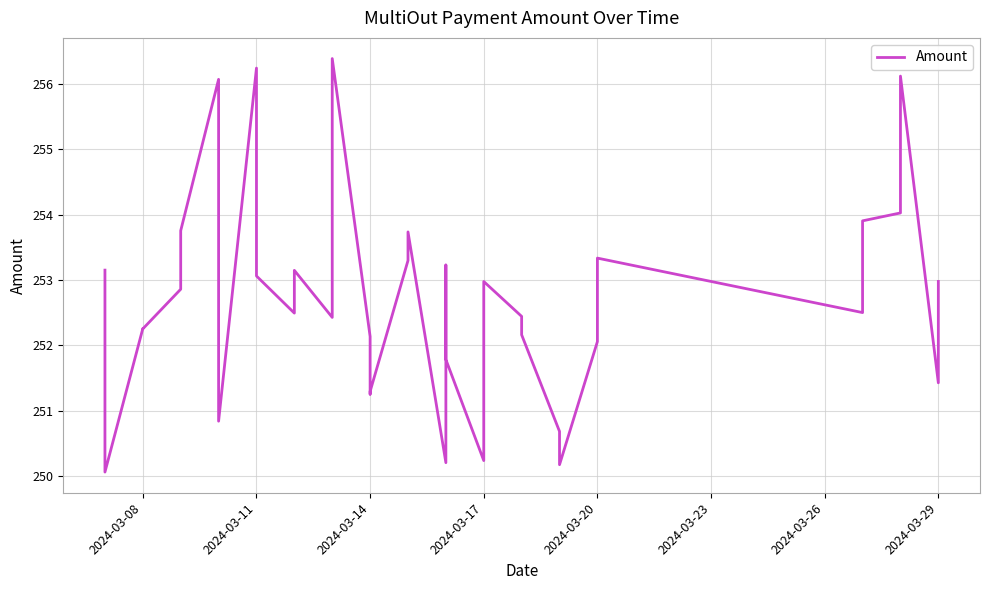

What is the label of the 30th point from the left?

2024-03-20